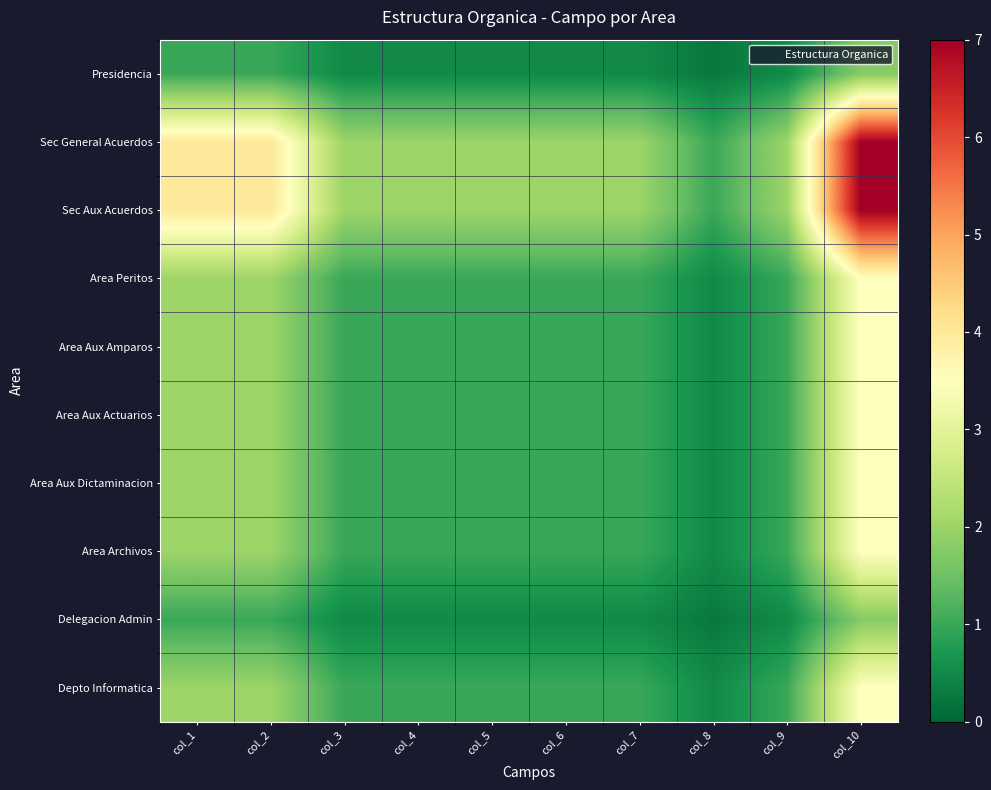

Reading left to right, what are all the values shown in this chart?

Presidencia: col_1=1.0	col_2=1.0	col_3=0.5	col_4=0.5	col_5=0.5	col_6=0.5	col_7=0.5	col_8=0.2	col_9=0.5	col_10=1.8
Sec General Acuerdos: col_1=4.0	col_2=4.0	col_3=2.0	col_4=2.0	col_5=2.0	col_6=2.0	col_7=2.0	col_8=1.0	col_9=2.0	col_10=7.0
Sec Aux Acuerdos: col_1=4.0	col_2=4.0	col_3=2.0	col_4=2.0	col_5=2.0	col_6=2.0	col_7=2.0	col_8=1.0	col_9=2.0	col_10=7.0
Area Peritos: col_1=2.0	col_2=2.0	col_3=1.0	col_4=1.0	col_5=1.0	col_6=1.0	col_7=1.0	col_8=0.5	col_9=1.0	col_10=3.5
Area Aux Amparos: col_1=2.0	col_2=2.0	col_3=1.0	col_4=1.0	col_5=1.0	col_6=1.0	col_7=1.0	col_8=0.5	col_9=1.0	col_10=3.5
Area Aux Actuarios: col_1=2.0	col_2=2.0	col_3=1.0	col_4=1.0	col_5=1.0	col_6=1.0	col_7=1.0	col_8=0.5	col_9=1.0	col_10=3.5
Area Aux Dictaminacion: col_1=2.0	col_2=2.0	col_3=1.0	col_4=1.0	col_5=1.0	col_6=1.0	col_7=1.0	col_8=0.5	col_9=1.0	col_10=3.5
Area Archivos: col_1=2.0	col_2=2.0	col_3=1.0	col_4=1.0	col_5=1.0	col_6=1.0	col_7=1.0	col_8=0.5	col_9=1.0	col_10=3.5
Delegacion Admin: col_1=1.0	col_2=1.0	col_3=0.5	col_4=0.5	col_5=0.5	col_6=0.5	col_7=0.5	col_8=0.2	col_9=0.5	col_10=1.8
Depto Informatica: col_1=2.0	col_2=2.0	col_3=1.0	col_4=1.0	col_5=1.0	col_6=1.0	col_7=1.0	col_8=0.5	col_9=1.0	col_10=3.5